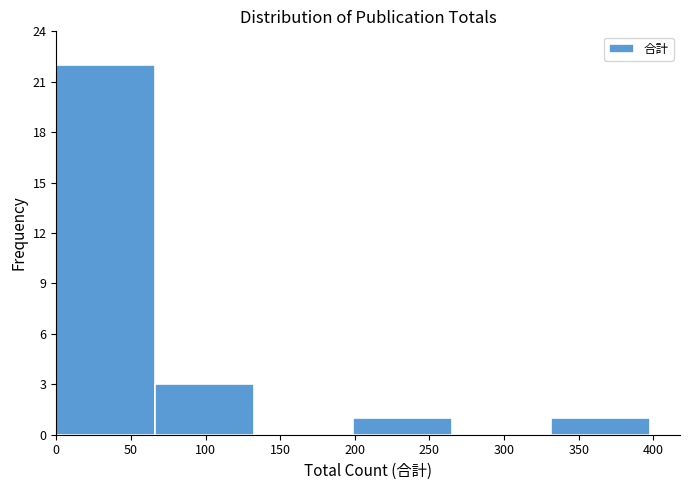

Reading left to right, list every bar in this chart as the range it spans on the x-axis followed by its height. Neither the bar edges nor the heights are printed on the chart, so give them approximately, as read against the axes.

0 to 65: 22
65 to 135: 3
135 to 200: 0
200 to 265: 1
265 to 330: 0
330 to 400: 1